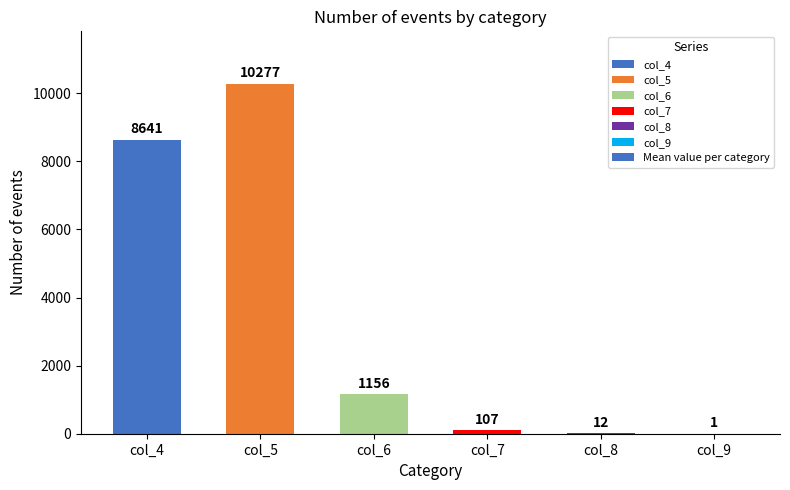

What is the sum of all values?

20194